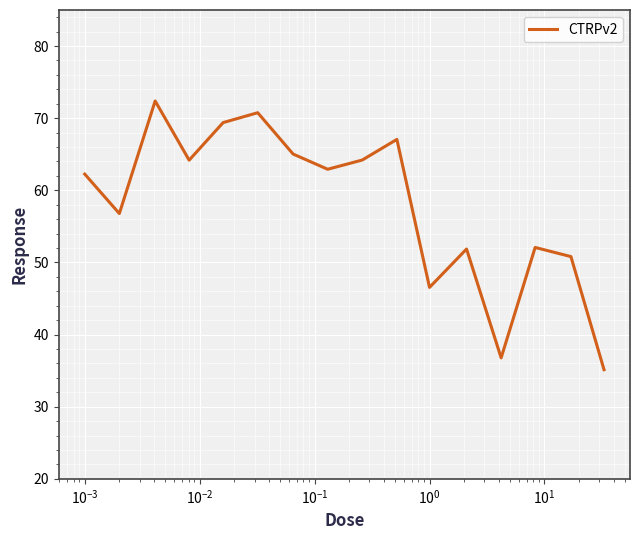

What is the smallest value displayed?

35.1